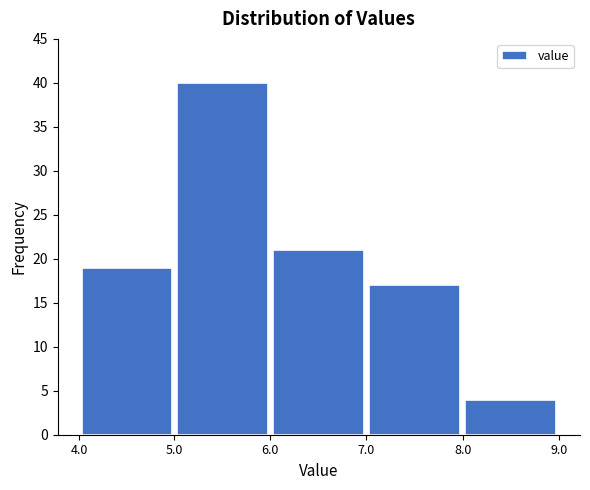

How tall is the bar that spans 6.0 to 7.0 on the x-axis? The values are not printed on the chart, so give them approximately, as read against the axis.

21